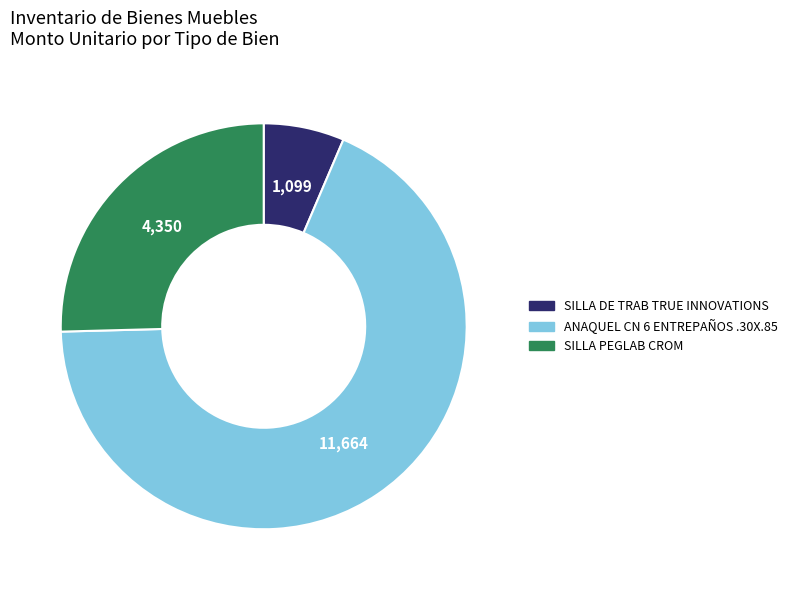

Does any single category account for the majority?

Yes